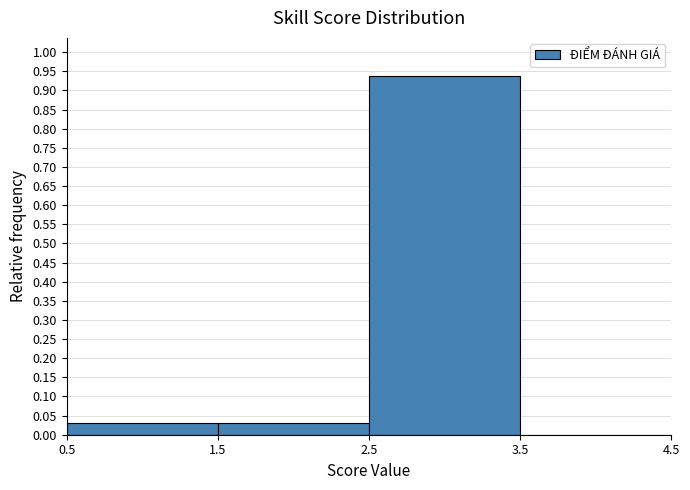

Reading left to right, list every bar in this chart as the range it spans on the x-axis followed by its height. The values are not printed on the chart, so give them approximately, as read against the axis.

0.5 to 1.5: 0.03
1.5 to 2.5: 0.03
2.5 to 3.5: 0.94
3.5 to 4.5: 0